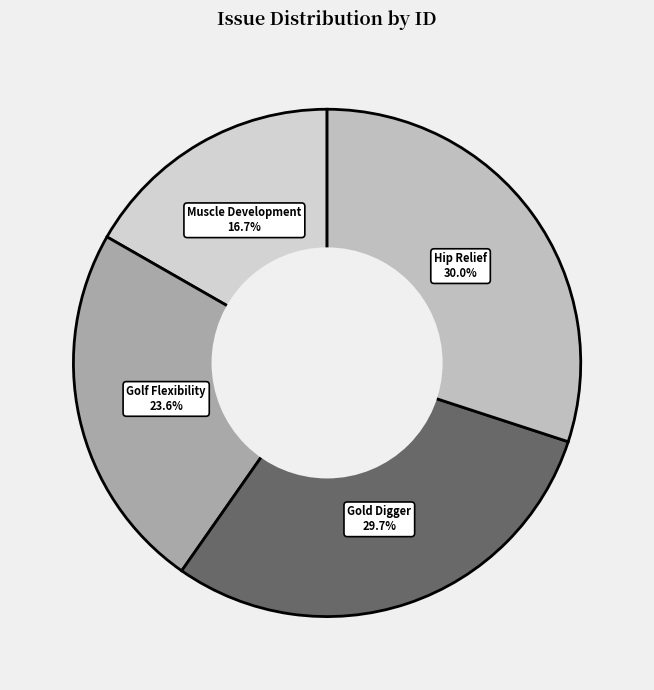

Count the number of slices in the pie.

4